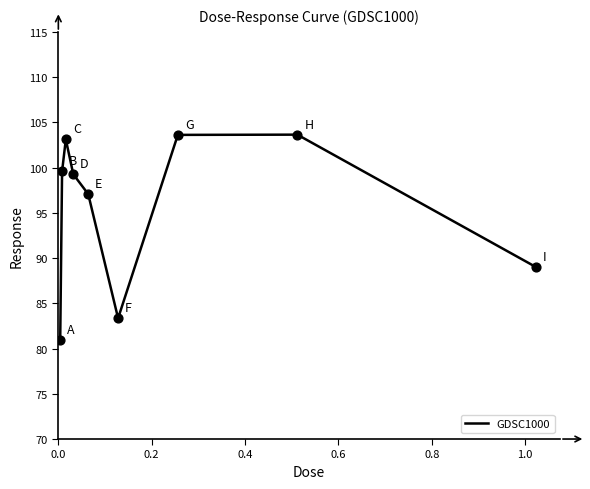

What is the difference between the maximum and minimum values?

22.7